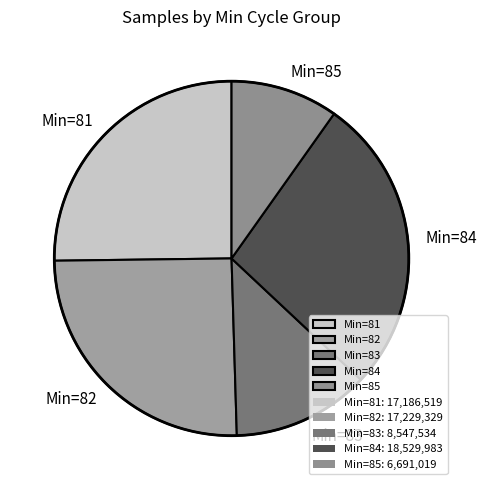

Is the sum of Min=81 and Min=85 greater than half?

No